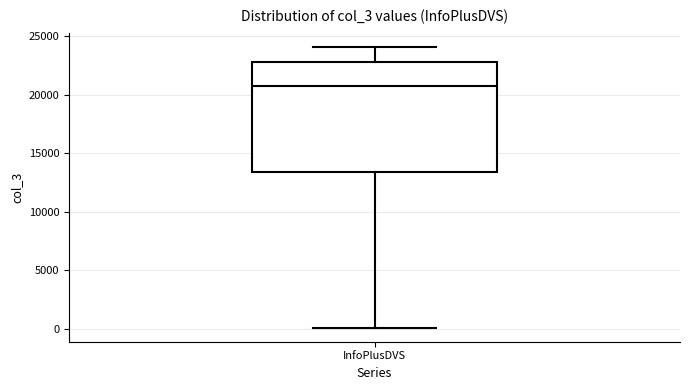

Where is the upper edge of the box for InfoPlusDVS on the y-axis? The values are not printed on the chart, so give them approximately, as read against the axis.

23000